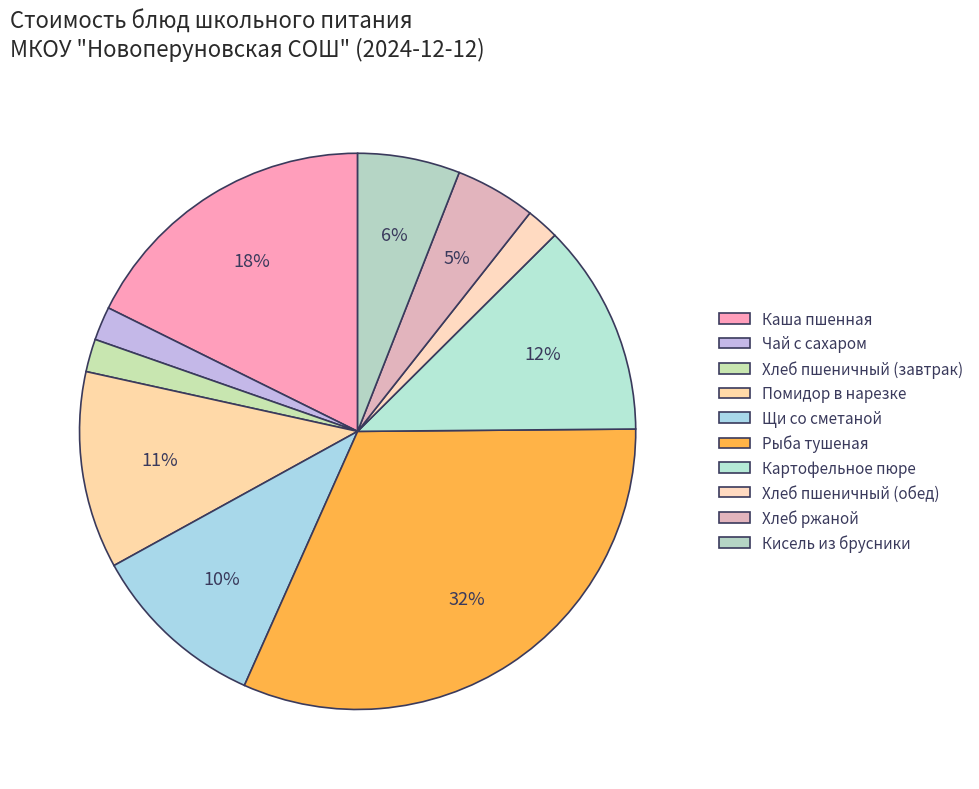

The Кисель из брусники slice represents 6% of the pie. True or false?

True